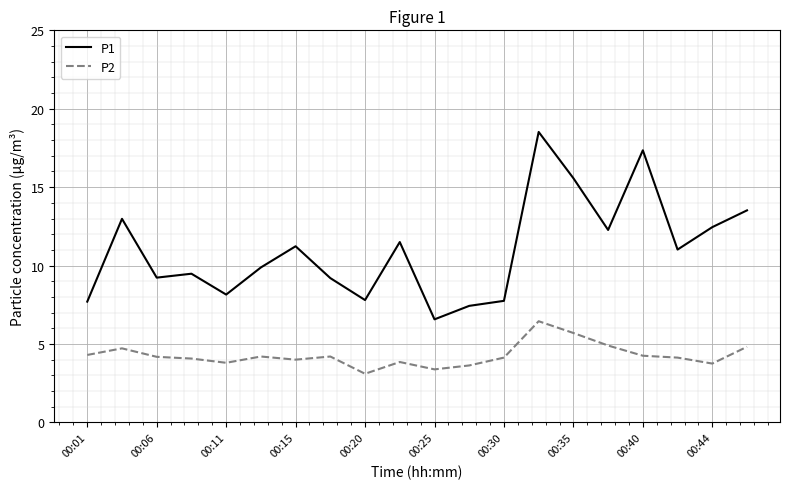

Rank the series by their average value, from highest to lowest.

P1, P2